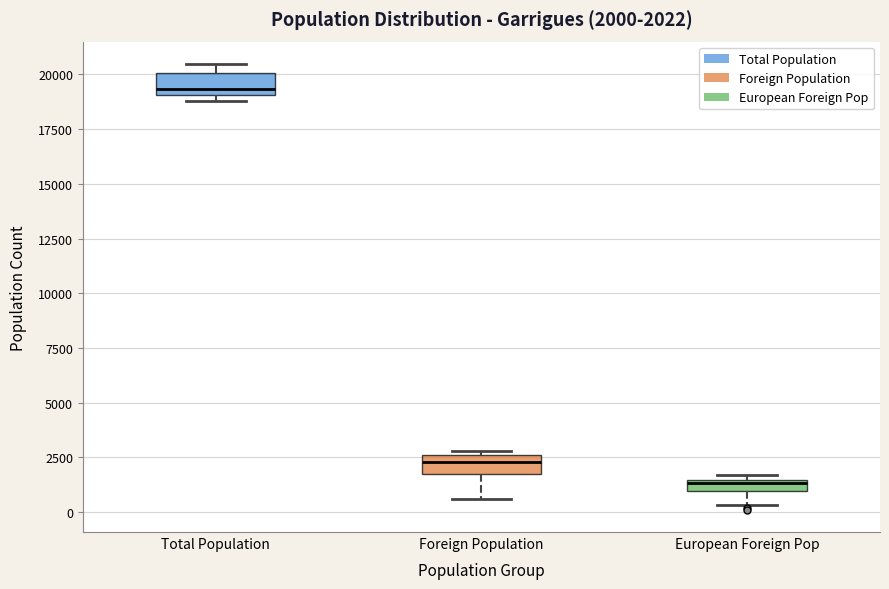

Which box has the lowest median line?

European Foreign Pop